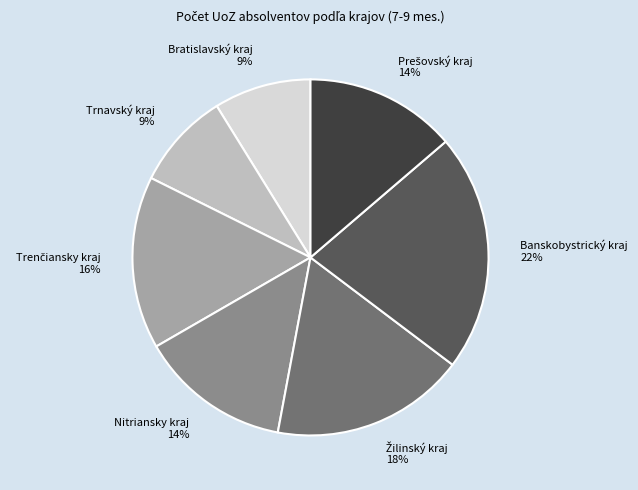

Which slice is the largest?

Banskobystrický kraj